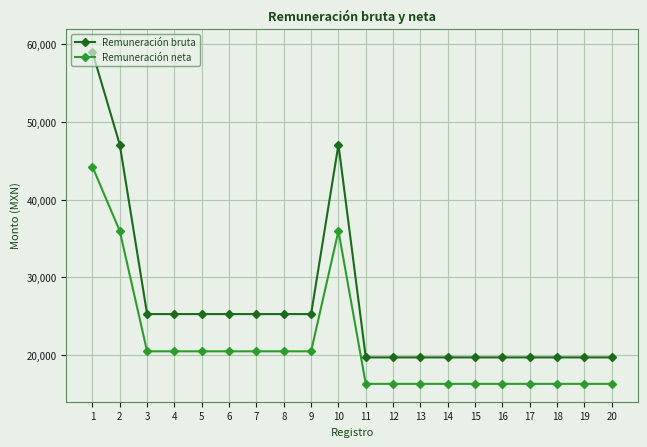

True or false: Remuneración bruta and Remuneración neta cross at least once.

False